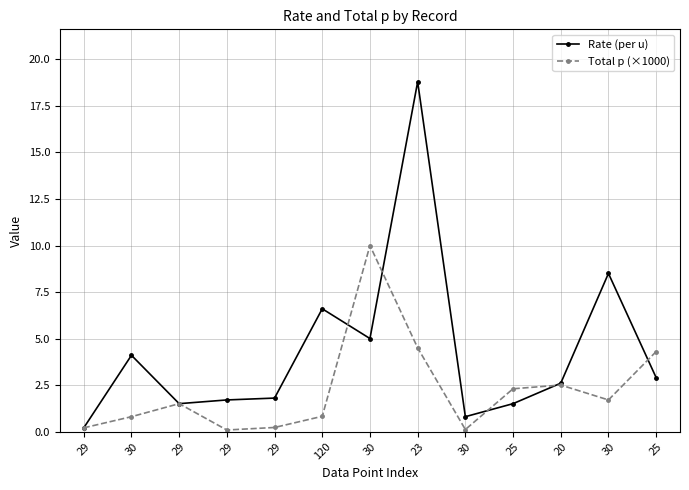

What are all the series names shown in the legend?

Rate (per u), Total p (×1000)